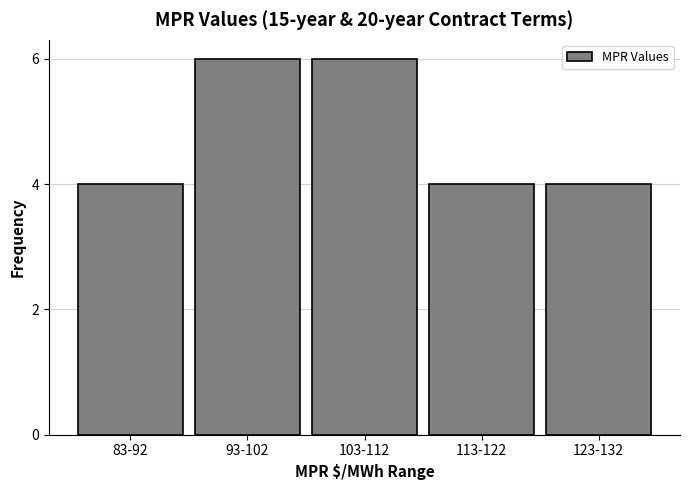

Reading left to right, extract all data points from this chart.

83-92=4	93-102=6	103-112=6	113-122=4	123-132=4